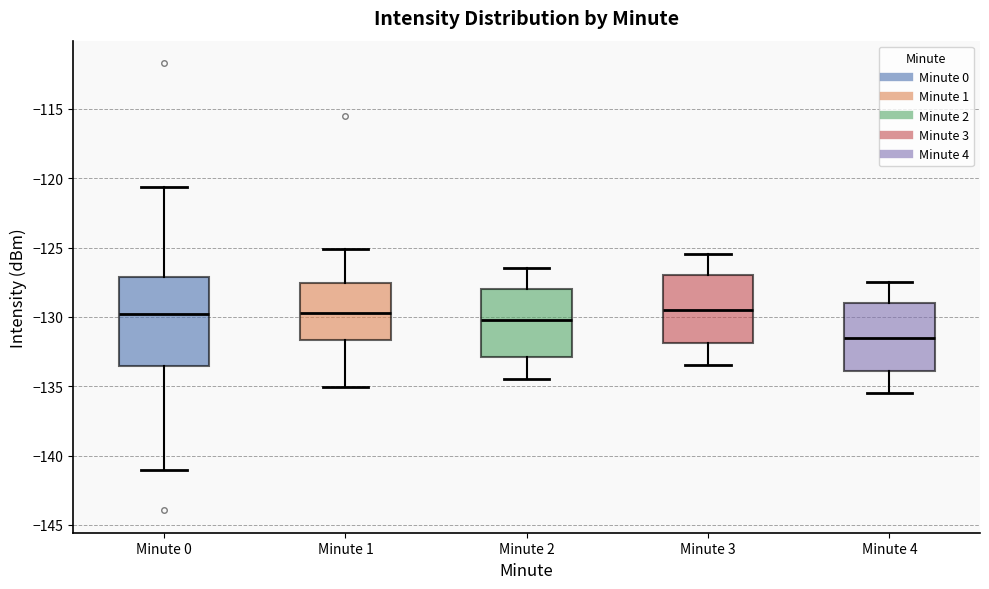

Reading left to right, read every box against the y-axis: the position of its median line, the range the box covers, and the ends of its whiskers. The values are not printed on the chart, so give them approximately, as read against the axis.

Minute 0: median -130.0, box -133.5 to -127.0, whiskers -141.0 to -120.5
Minute 1: median -129.5, box -131.5 to -127.5, whiskers -135.0 to -125.0
Minute 2: median -130.0, box -133.0 to -128.0, whiskers -134.5 to -126.5
Minute 3: median -129.5, box -132.0 to -127.0, whiskers -133.5 to -125.5
Minute 4: median -131.5, box -134.0 to -129.0, whiskers -135.5 to -127.5